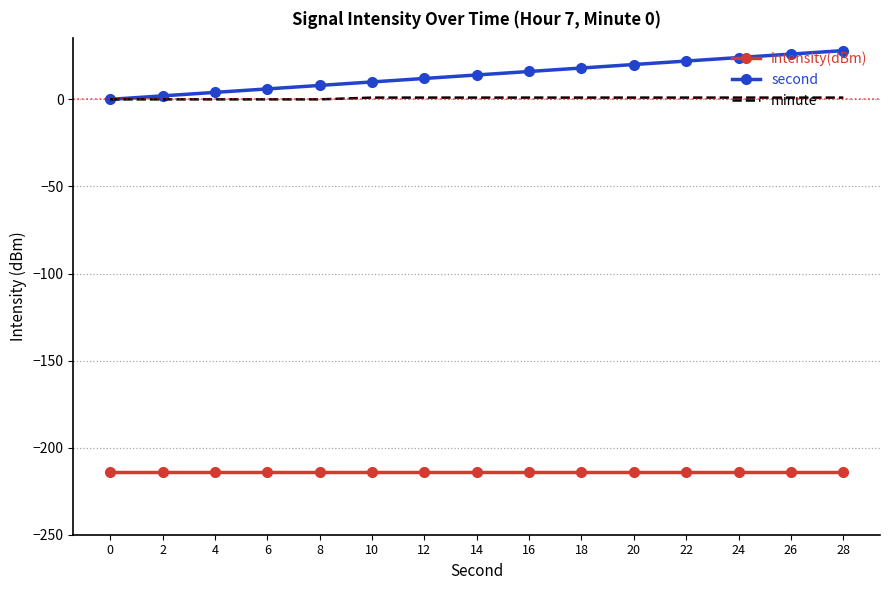

Which series has the widest spread of values?

second